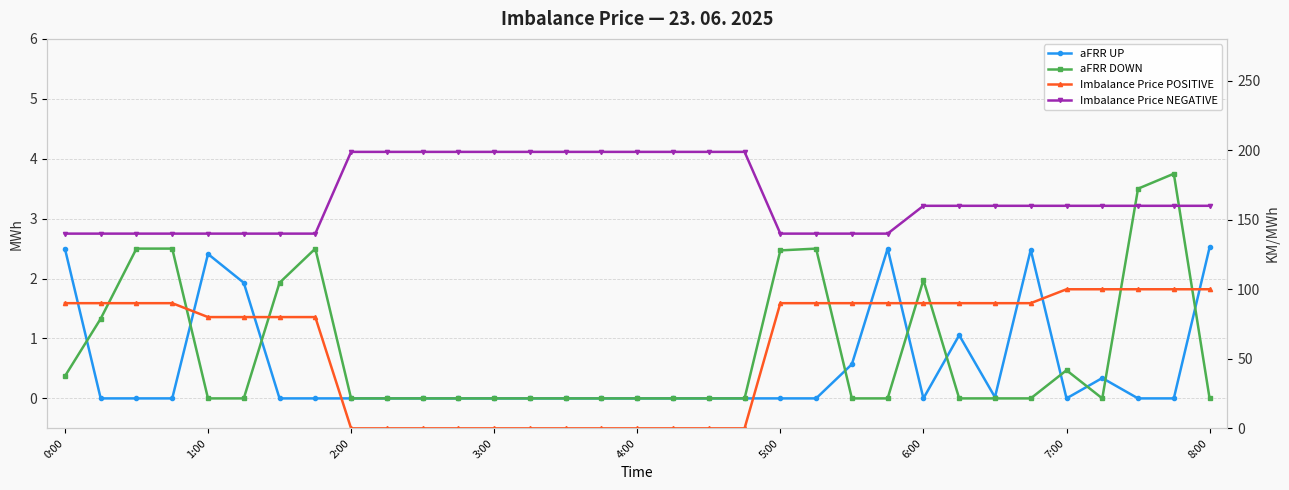

Does the chart have visible grid lines?

Yes